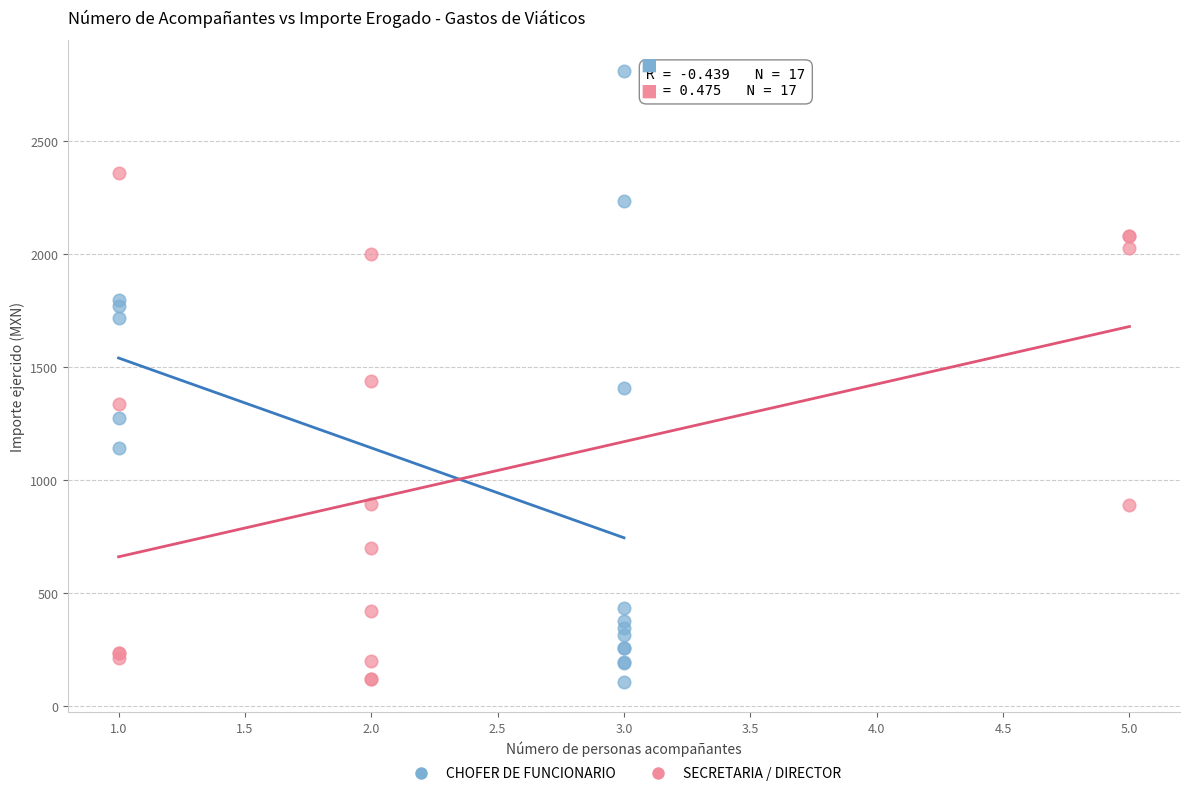

Which series has the largest Y range (max minus min)?

CHOFER DE FUNCIONARIO